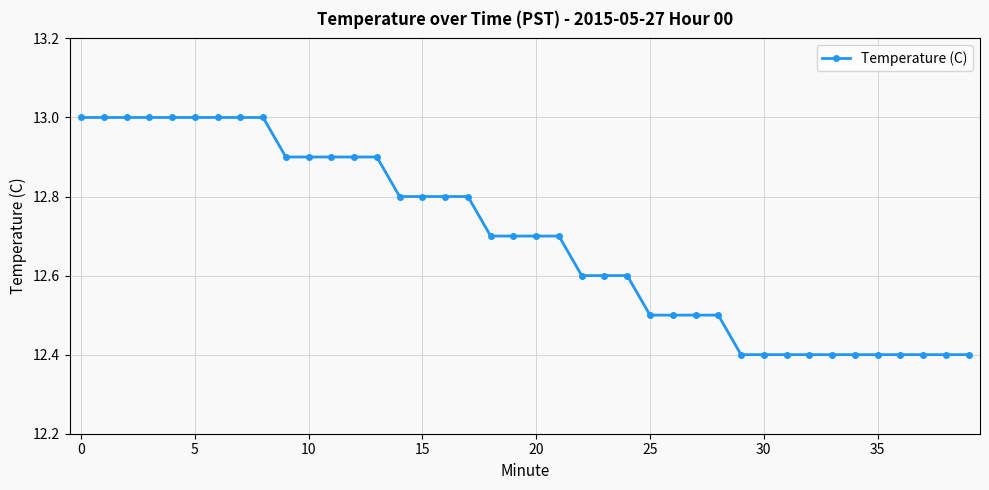

What is the difference between the maximum and minimum values?

0.6